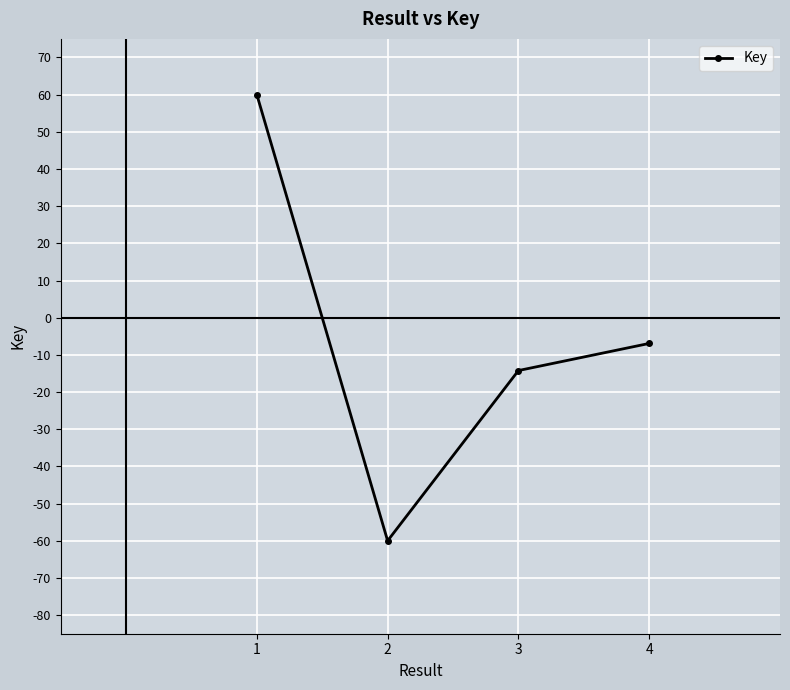

What is the change in value from 2 to 3?

+45.8